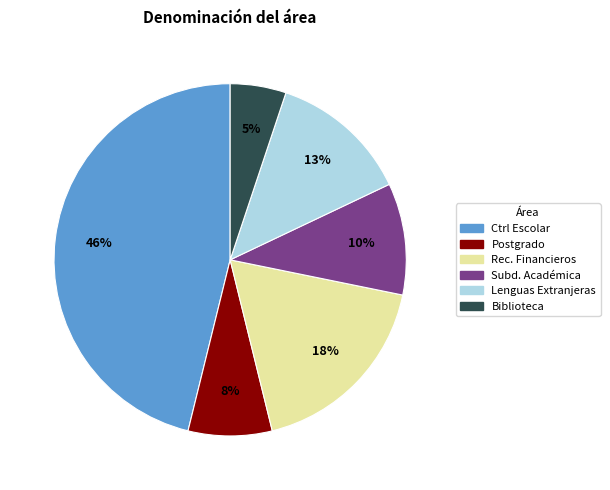

Which category has the smallest portion of the pie?

Biblioteca